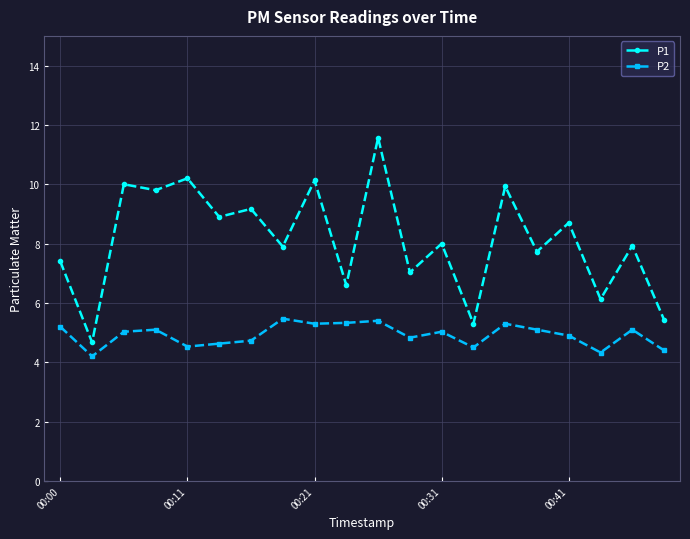

Reading left to right, transcribe all the data shown in this chart.

P1: 7.4	4.7	10.0	9.8	10.2	8.9	9.2	7.9	10.1	6.6	11.6	7.0	8.0	5.3	9.9	7.7	8.7	6.1	7.9	5.4
P2: 5.2	4.2	5.0	5.1	4.5	4.6	4.7	5.5	5.3	5.3	5.4	4.8	5.0	4.5	5.3	5.1	4.9	4.3	5.1	4.4